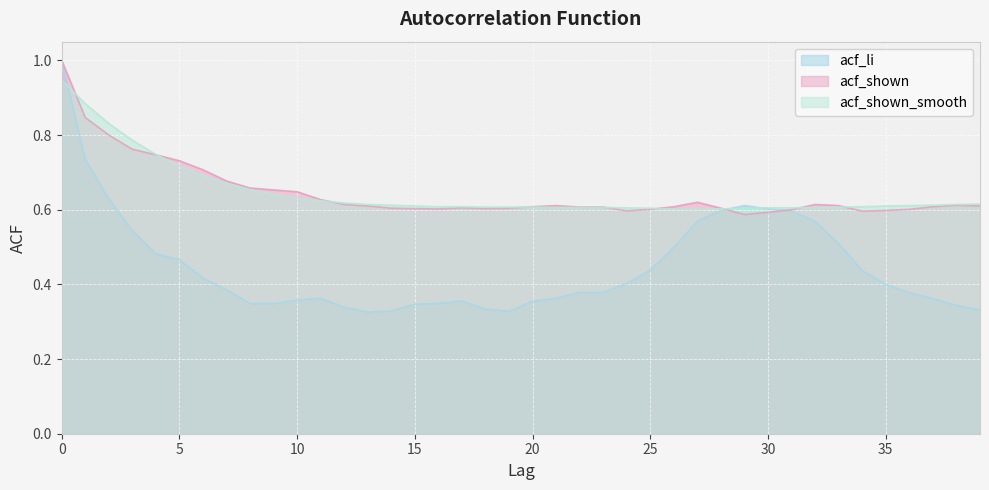

After their last crossing, which series has the higher values: acf_li or acf_shown?

acf_shown